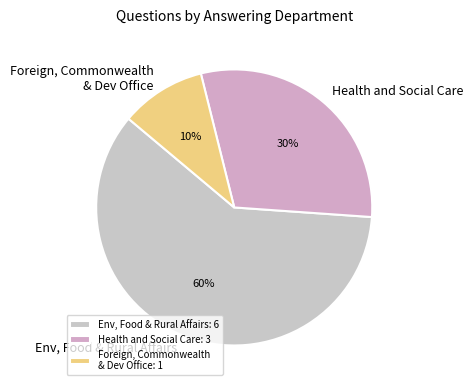

How many segments does this pie chart have?

3